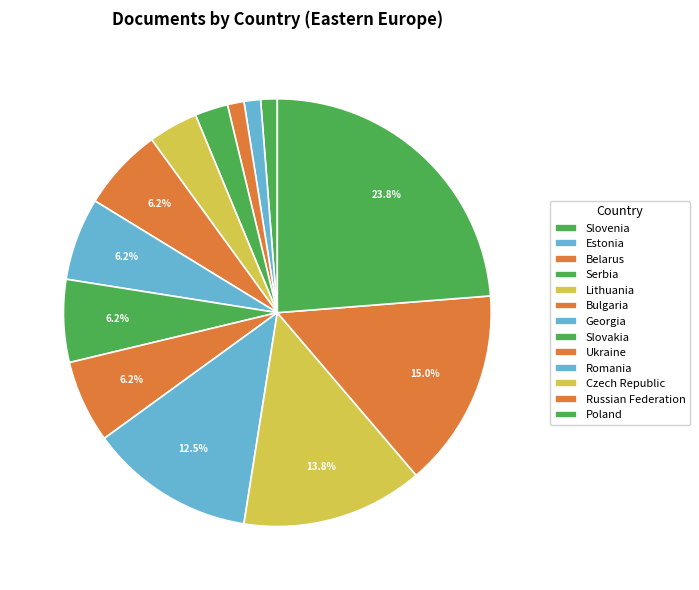

Which slice is the largest?

Poland